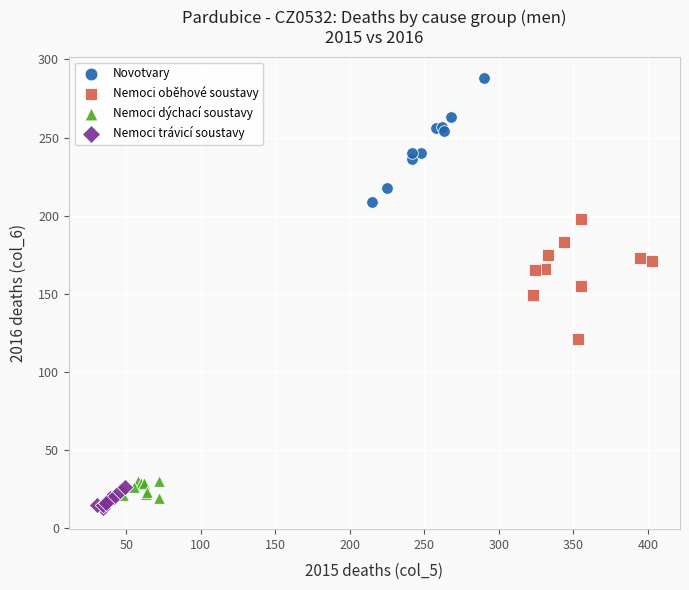

Which series contains the lowest Y value?

Nemoci trávicí soustavy